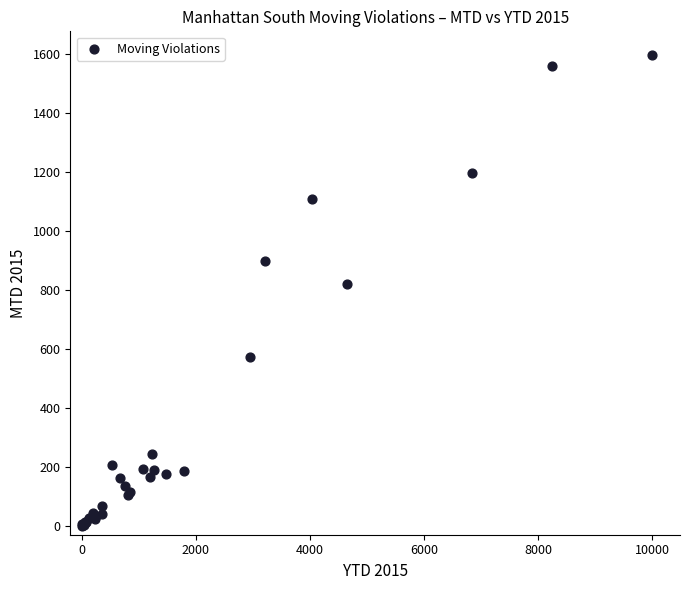

What Y value in the scatter plot is closest to 798?

819